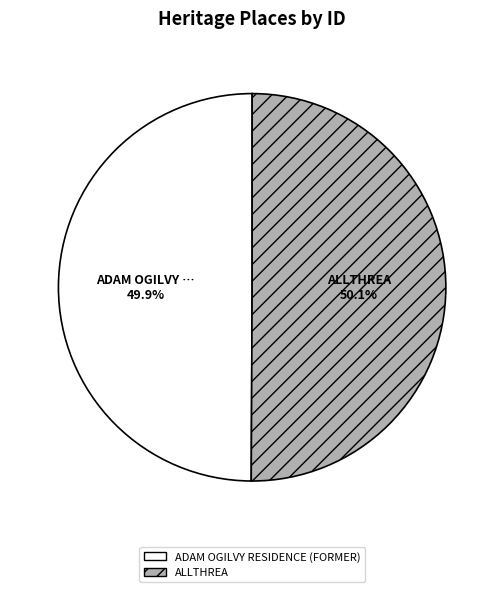

To the nearest percent, what portion does ADAM OGILVY RESIDENCE (FORMER) represent?

50%